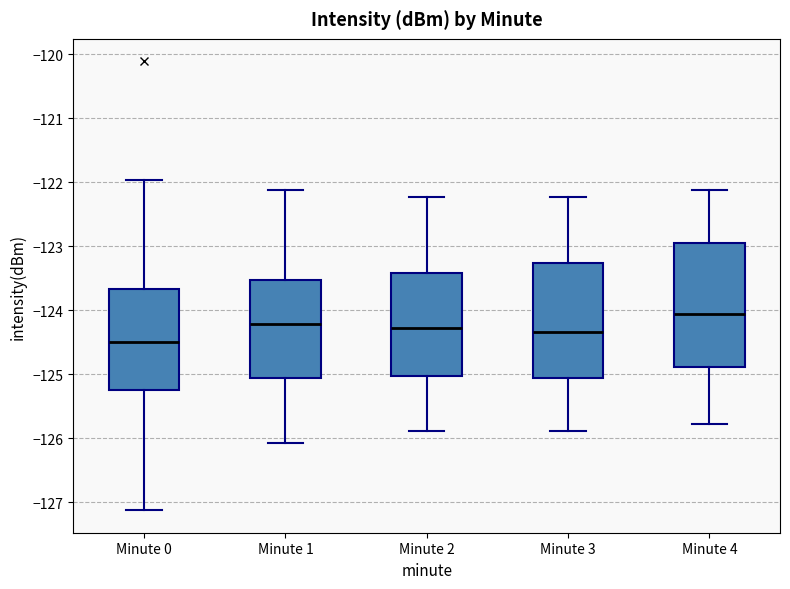

Which box has the lowest median line?

Minute 0